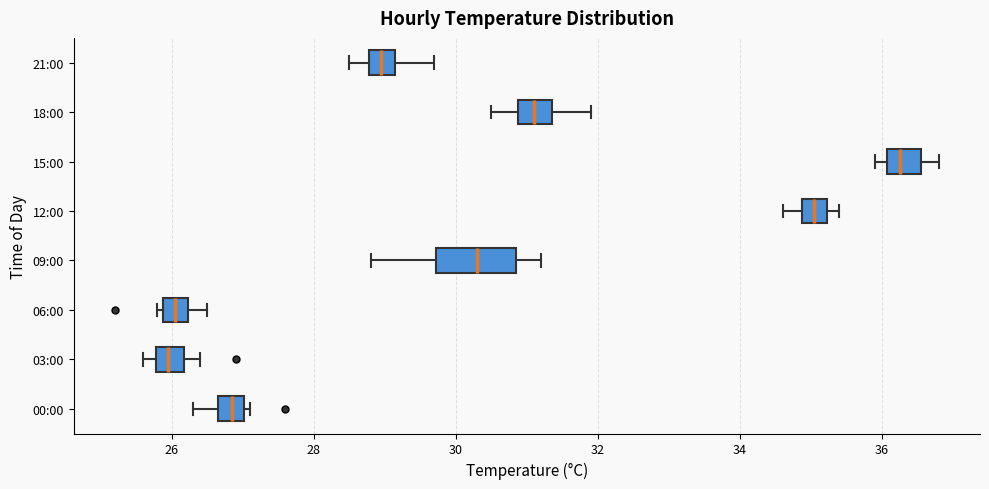

Which box has the furthest to the right median line?

15:00